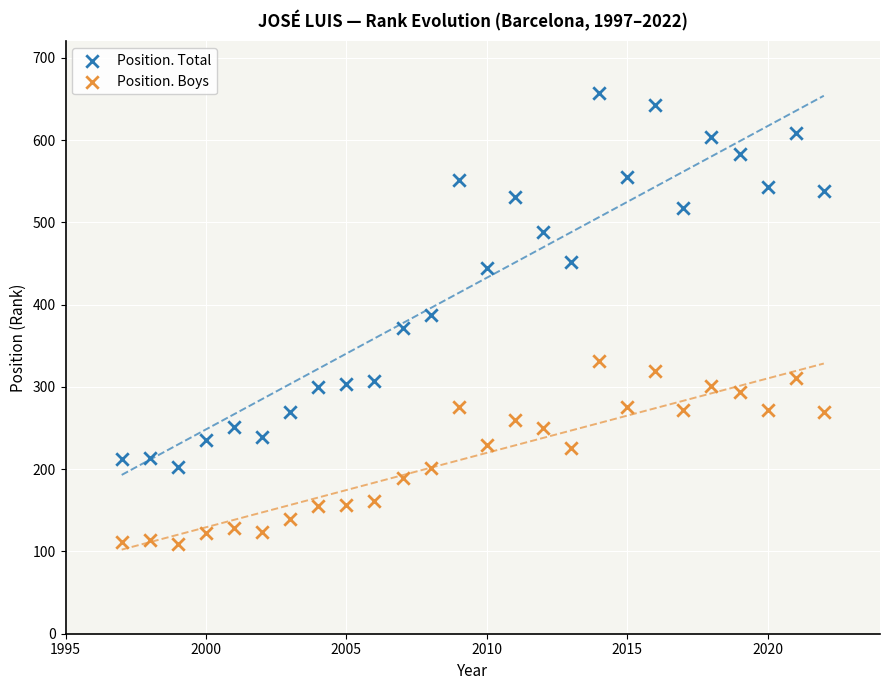

Which series has the largest Y range (max minus min)?

Position. Total